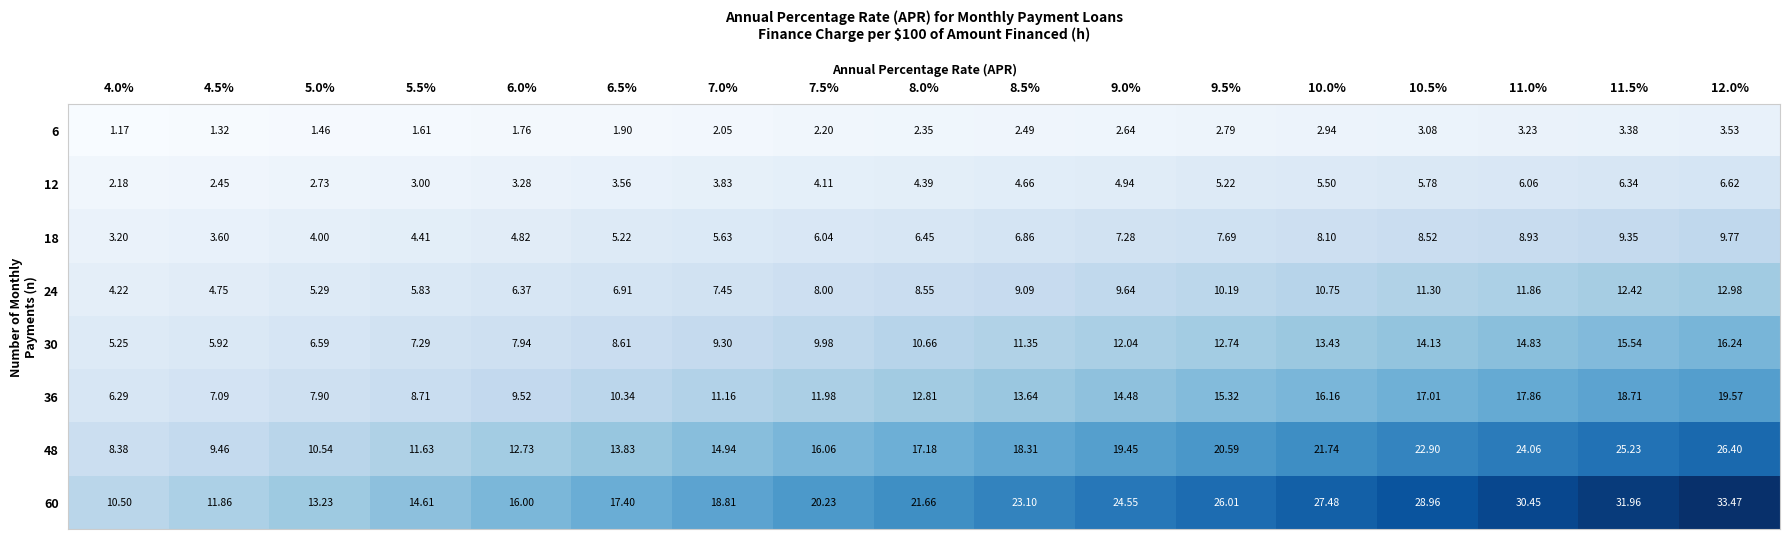

Is the value of 48 at 9.5% greater than the value of 60 at 7.5%?

Yes